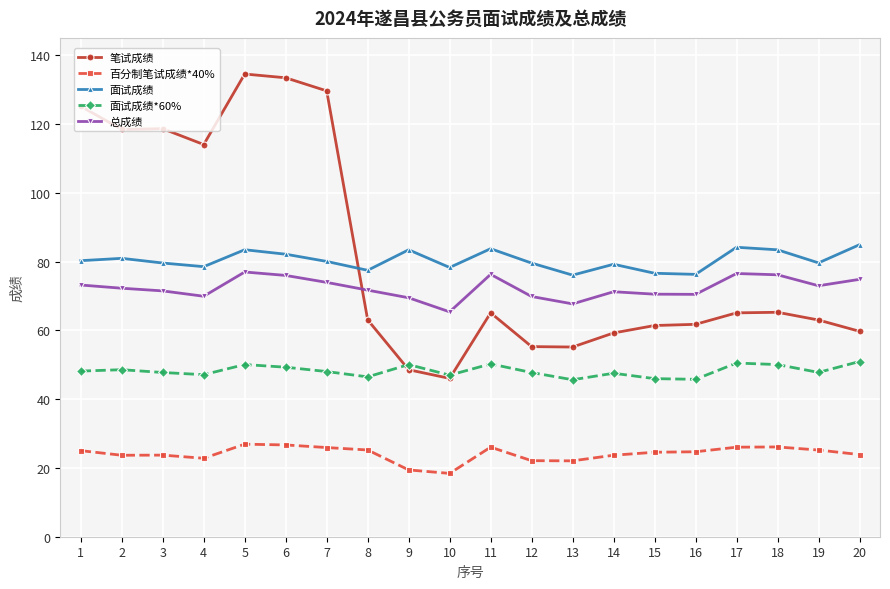

What are all the series names shown in the legend?

笔试成绩, 百分制笔试成绩*40%, 面试成绩, 面试成绩*60%, 总成绩